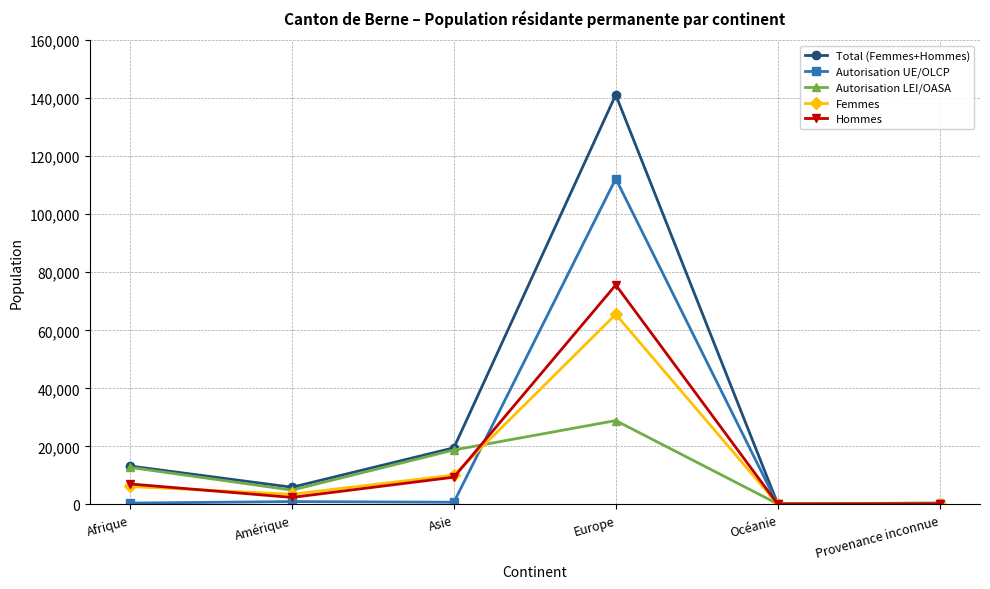

Rank the series by their maximum value, from lowest to highest.

Autorisation LEI/OASA, Femmes, Hommes, Autorisation UE/OLCP, Total (Femmes+Hommes)